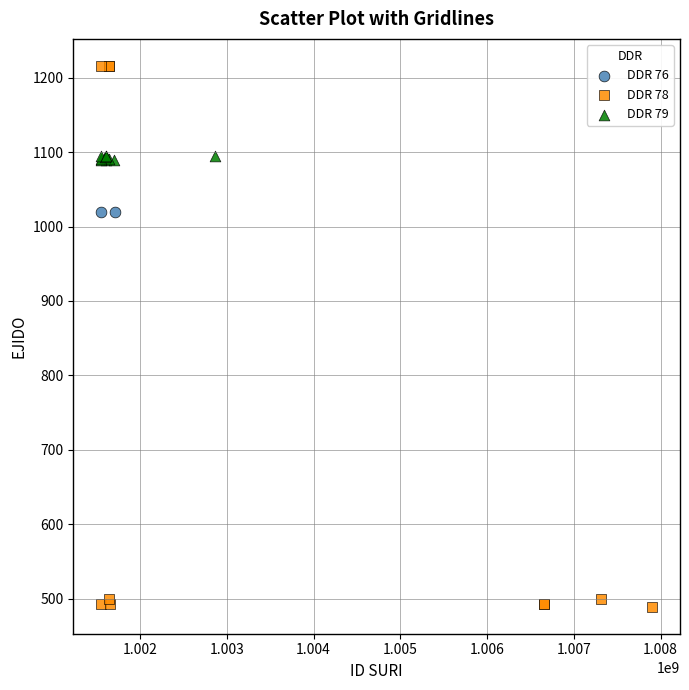

What are all the series names shown in the legend?

DDR 76, DDR 78, DDR 79